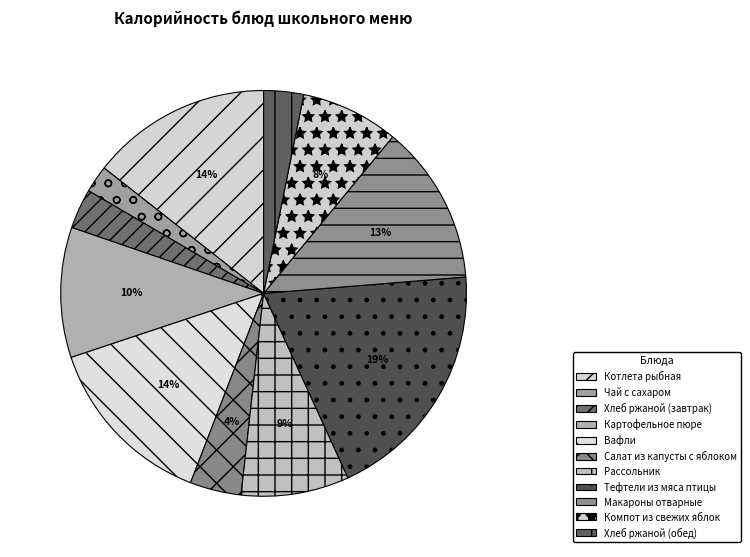

Is there any slice that represents more than half of the pie?

No